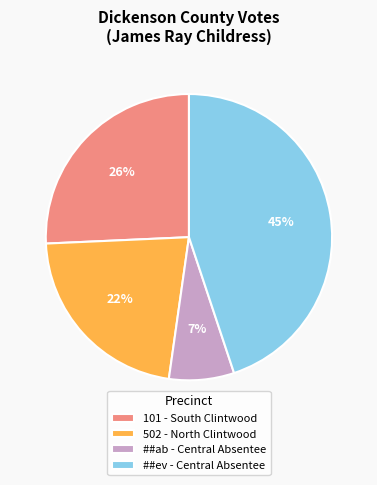

Combined, do 502 - North Clintwood and ##ab - Central Absentee account for over 50%?

No